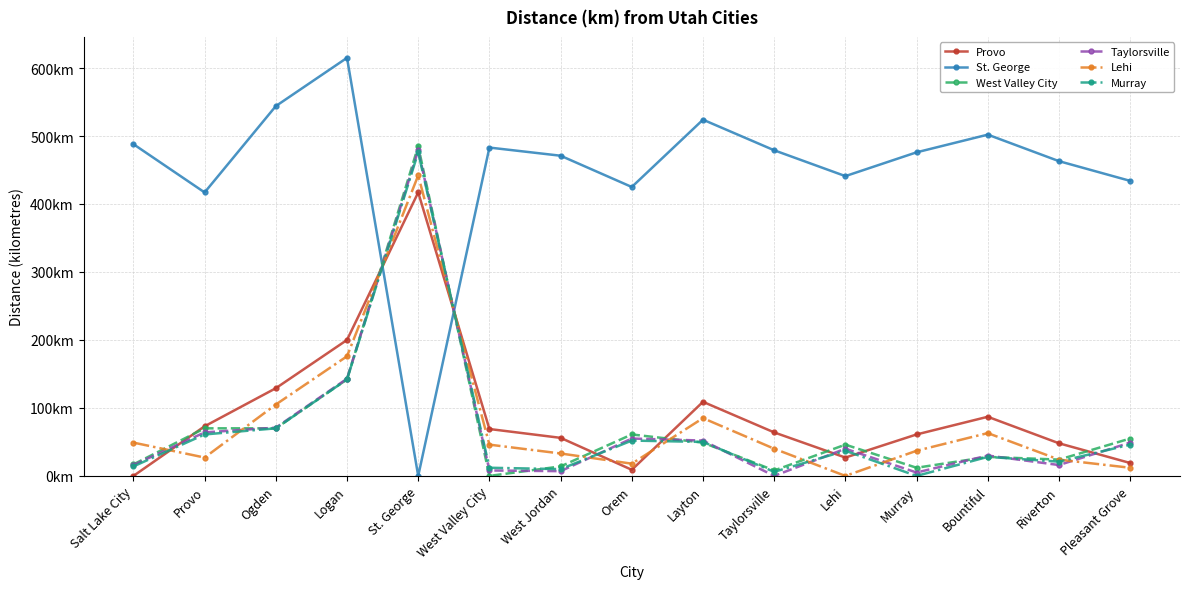

Reading left to right, transcribe all the data shown in this chart.

Provo: Salt Lake City=0	Provo=73	Ogden=129	Logan=200	St. George=417	West Valley City=69	West Jordan=56	Orem=9	Layton=109	Taylorsville=64	Lehi=27	Murray=61	Bountiful=87	Riverton=48	Pleasant Grove=19
St. George: Salt Lake City=488	Provo=417	Ogden=544	Logan=615	St. George=0	West Valley City=483	West Jordan=471	Orem=425	Layton=524	Taylorsville=479	Lehi=441	Murray=476	Bountiful=502	Riverton=463	Pleasant Grove=434
West Valley City: Salt Lake City=17	Provo=70	Ogden=70	Logan=142	St. George=485	West Valley City=0	West Jordan=14	Orem=61	Layton=49	Taylorsville=8	Lehi=46	Murray=12	Bountiful=28	Riverton=24	Pleasant Grove=55
Taylorsville: Salt Lake City=16	Provo=64	Ogden=71	Logan=143	St. George=479	West Valley City=8	West Jordan=7	Orem=55	Layton=52	Taylorsville=0	Lehi=40	Murray=5	Bountiful=30	Riverton=16	Pleasant Grove=49
Lehi: Salt Lake City=49	Provo=27	Ogden=105	Logan=176	St. George=442	West Valley City=46	West Jordan=33	Orem=18	Layton=85	Taylorsville=40	Lehi=0	Murray=37	Bountiful=63	Riverton=24	Pleasant Grove=12
Murray: Salt Lake City=14	Provo=61	Ogden=70	Logan=142	St. George=476	West Valley City=12	West Jordan=10	Orem=52	Layton=50	Taylorsville=6	Lehi=37	Murray=0	Bountiful=28	Riverton=21	Pleasant Grove=46